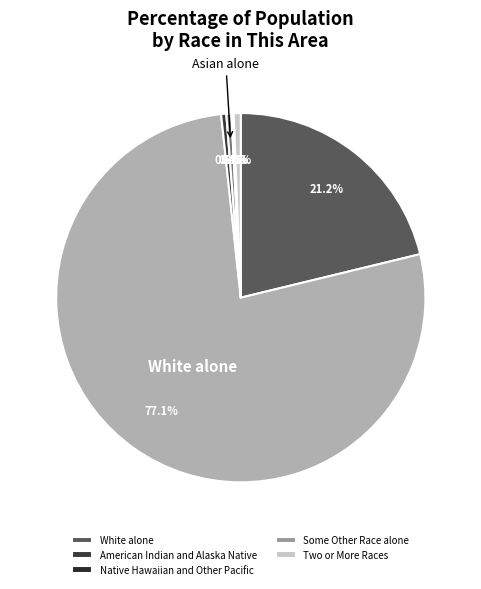

What is the smallest slice in the pie chart?

Native Hawaiian and Other Pacific